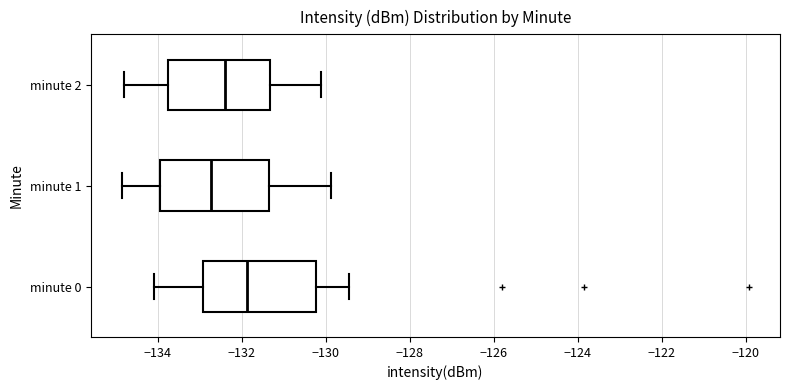

Which box has the furthest to the left median line?

minute 1